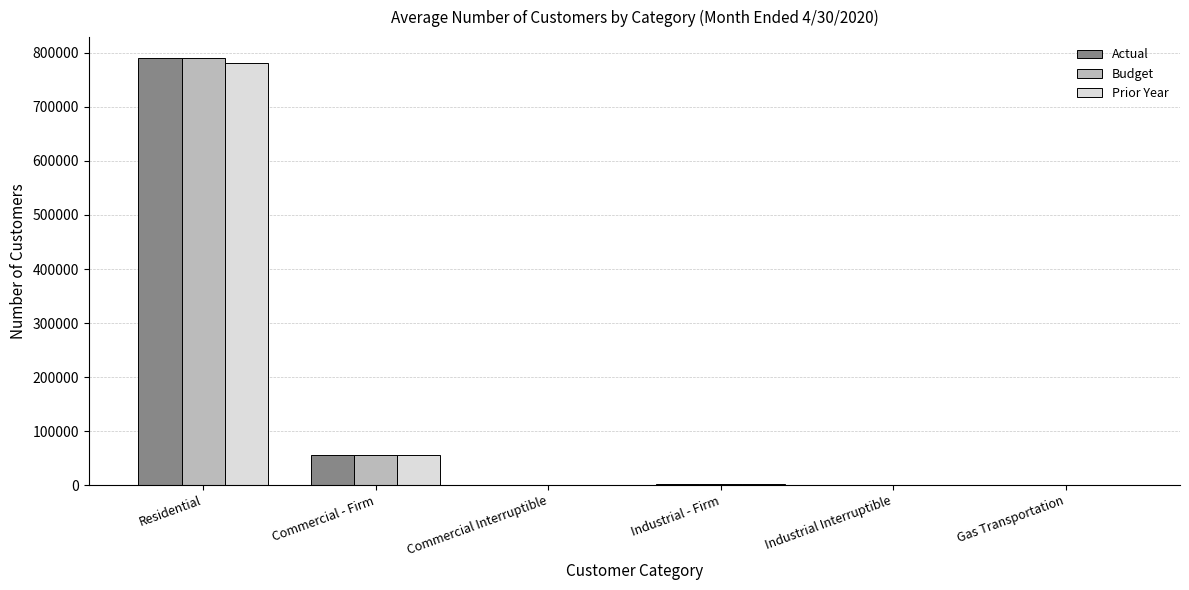

The Budget series shows 29443 at Commercial - Firm. True or false?

False